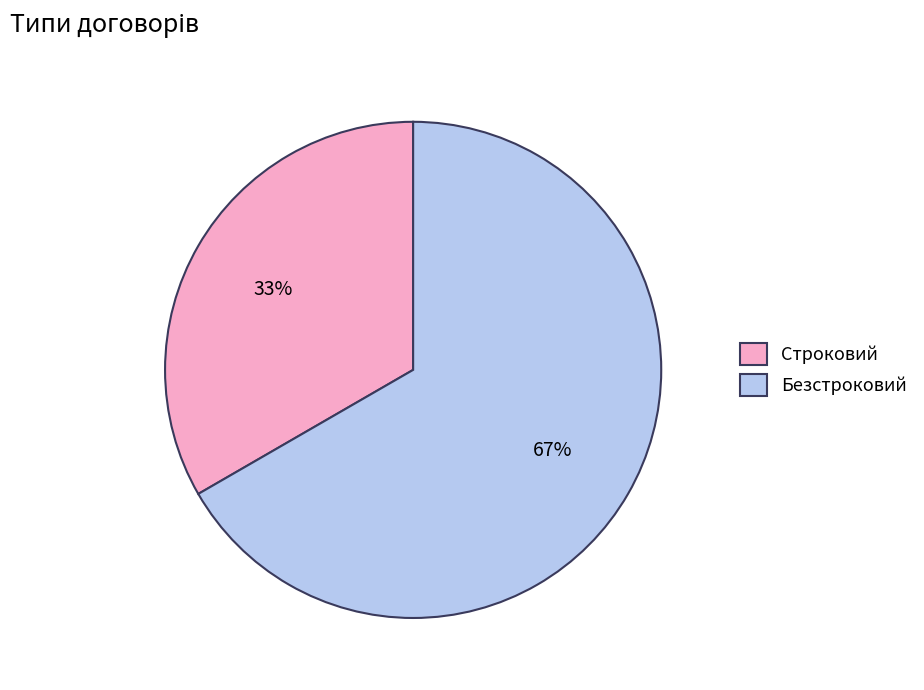

Rank the categories by value from highest to lowest.

Безстроковий, Строковий